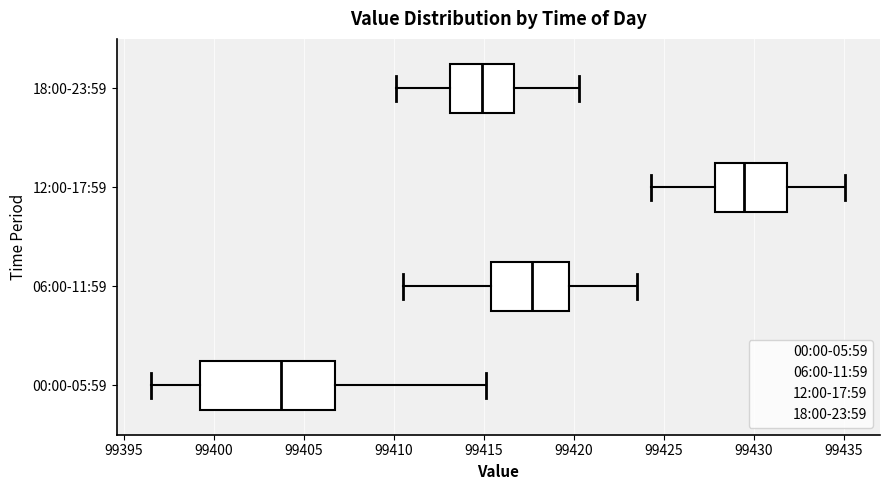

Which box is the widest, from its left edge to its right edge?

00:00-05:59